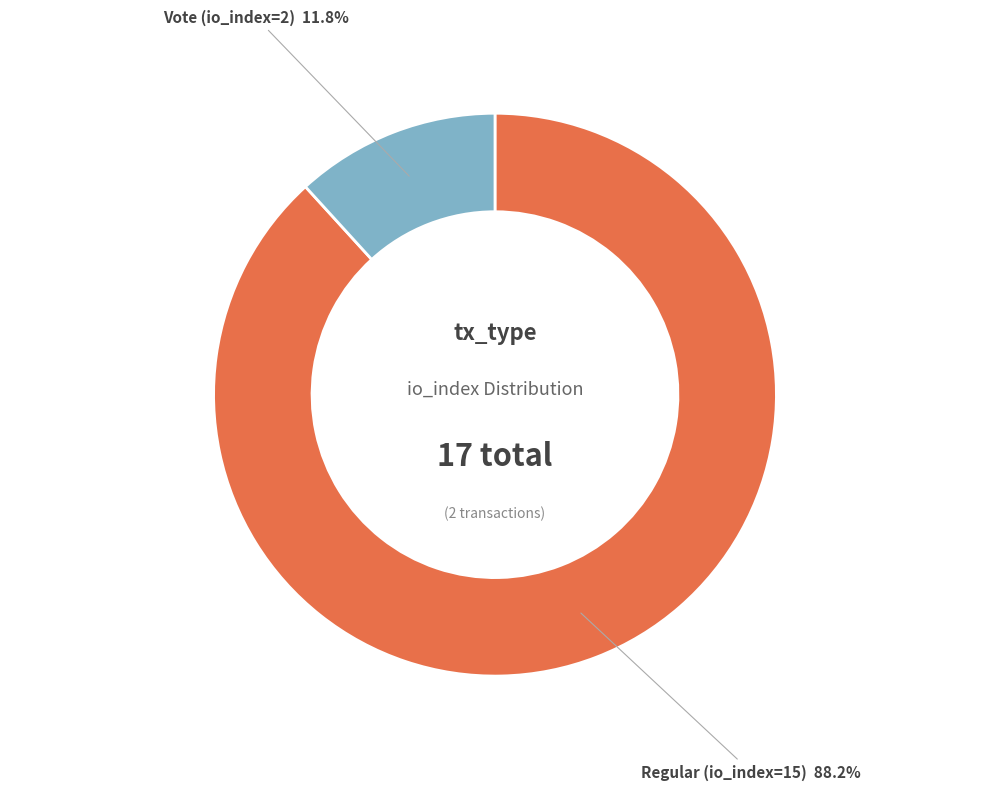

Is there any slice that represents more than half of the pie?

Yes